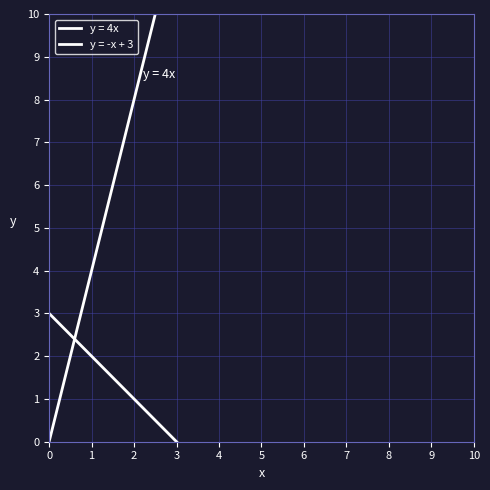

Which has a higher value, 2 or 3?

3